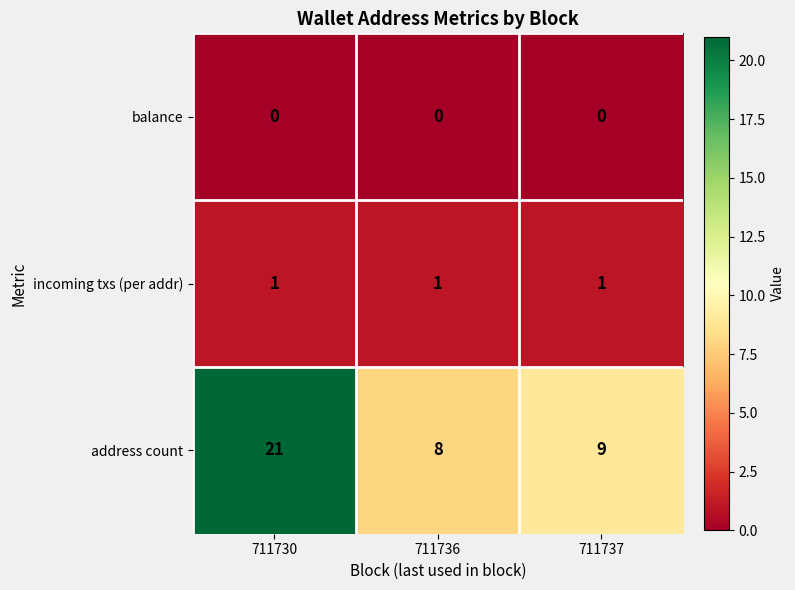

Between 711736 and 711737, which series saw the biggest shift?

address count